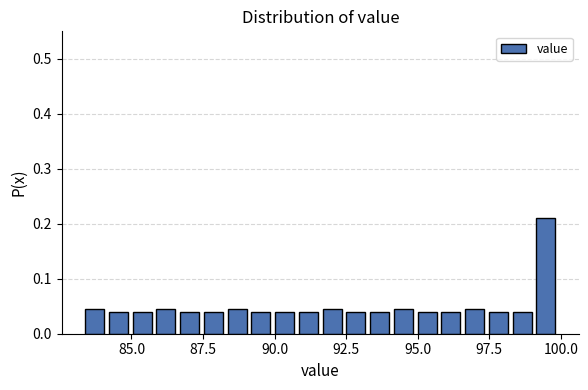

Around what value on the x-axis is the tallest bar? Give the approximate position of its centre, as read against the axis.

99.5